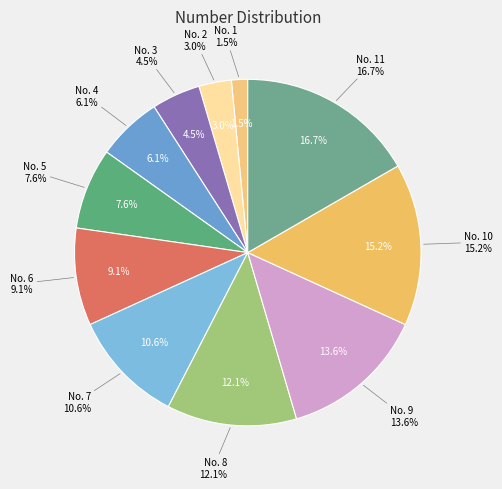

What is the largest slice in the pie chart?

11